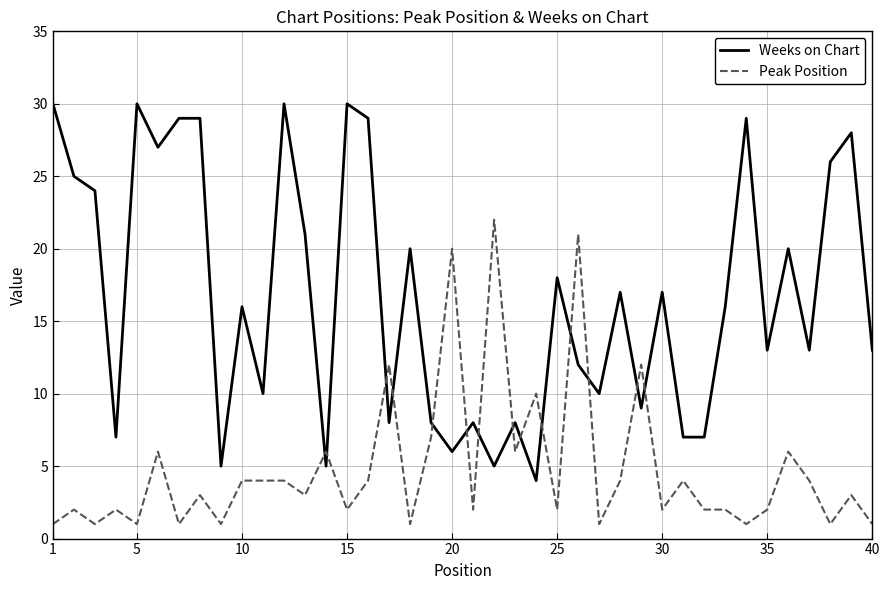

What is the lowest value of the Peak Position series?

1